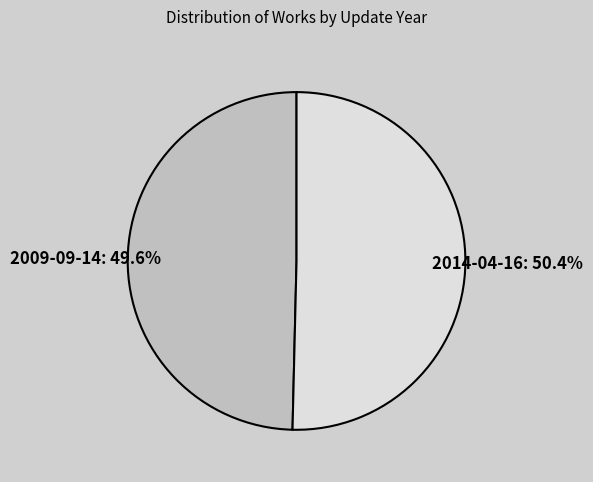

Is it true that 2014-04-16 is 42% of the pie?

False